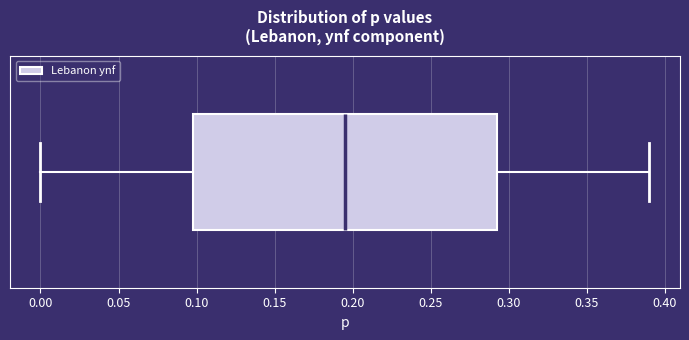

Read this box plot against the x-axis: the position of the median line, the range covered by the box, and the ends of both whiskers. The values are not printed on the chart, so give them approximately, as read against the axis.

median 0.195, box 0.100 to 0.295, whiskers 0.000 to 0.390